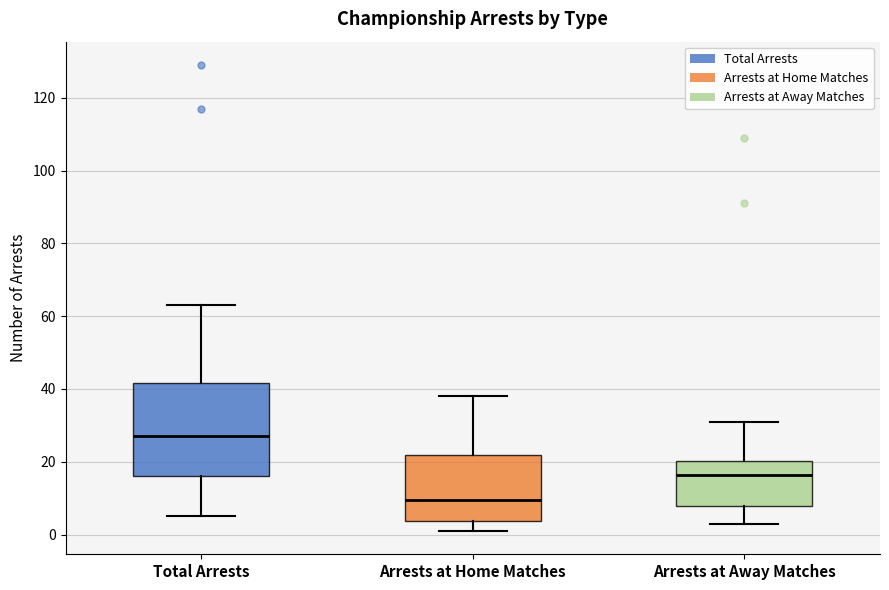

Which box has the lowest median line?

Arrests at Home Matches